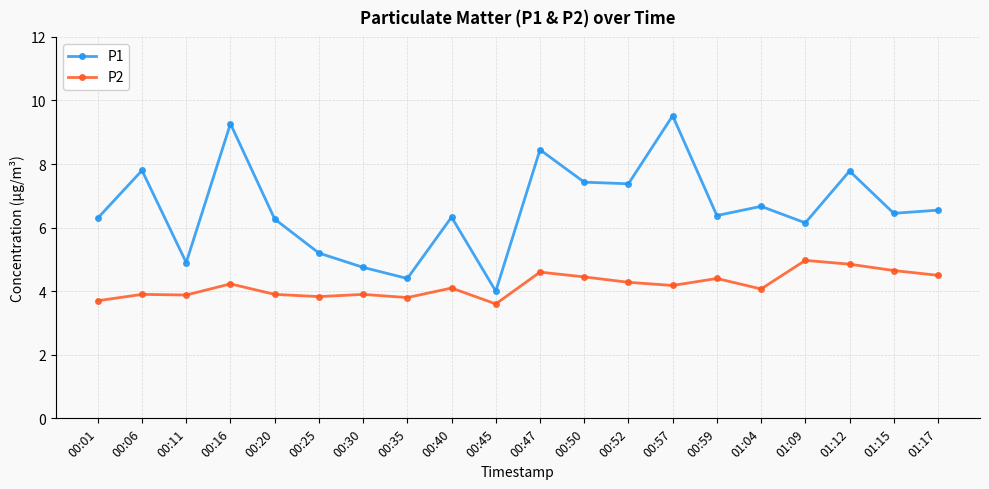

True or false: P1 and P2 intersect in this chart.

False